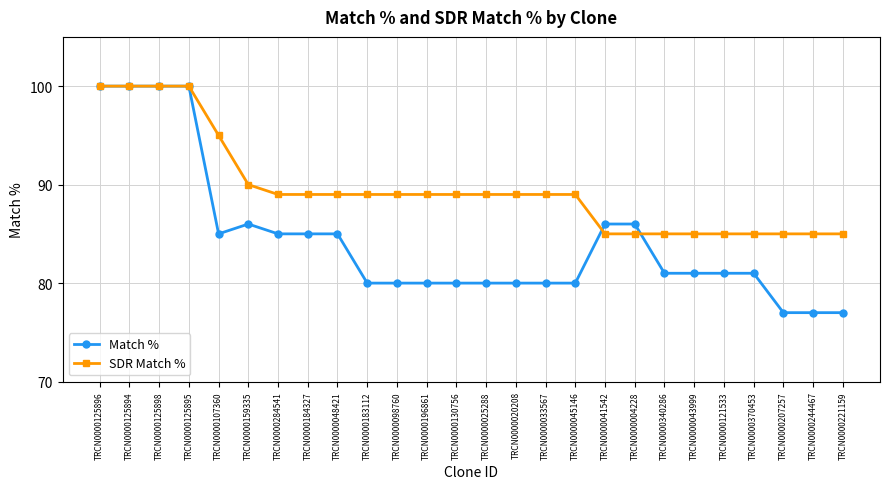

What is the total value across all series at TRCN0000196861?

169